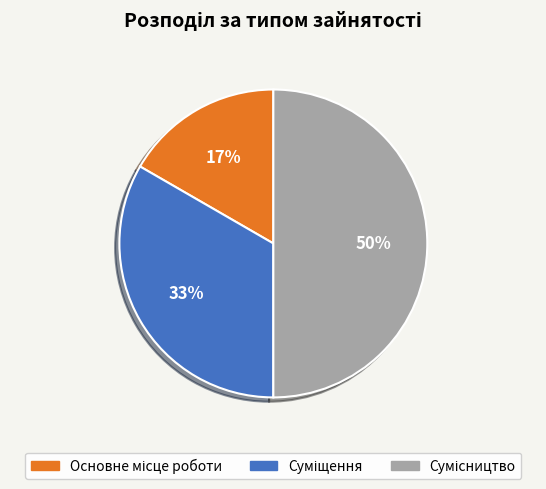

To the nearest percent, what is the difference between the largest and smallest slice percentages?

33%